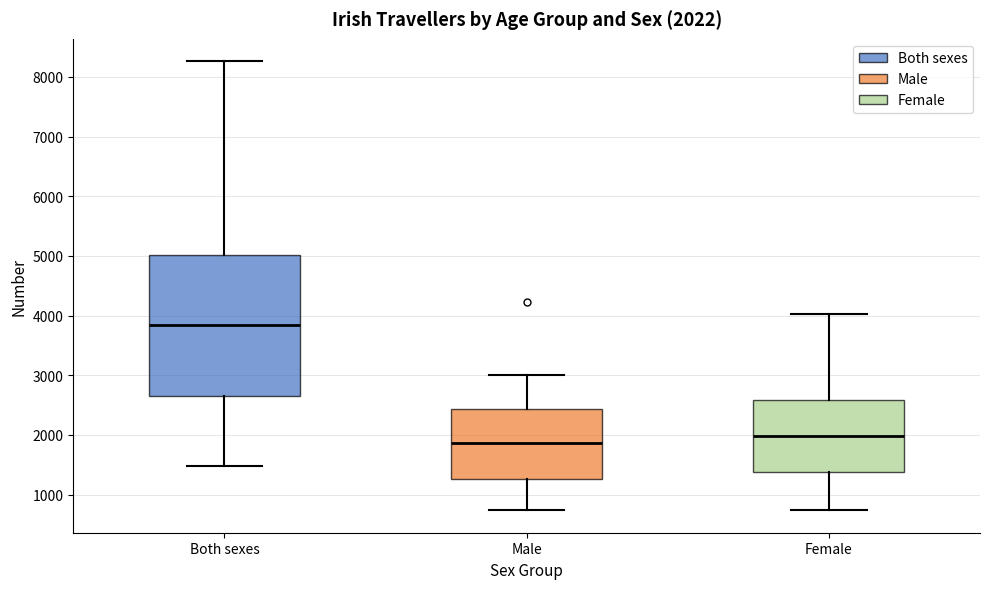

Which box's median line is the highest?

Both sexes